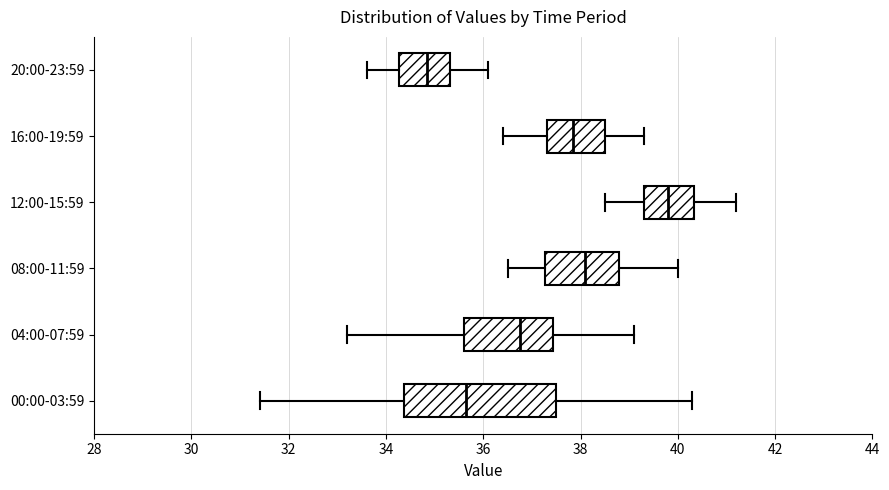

Where does the median line of the box for 12:00-15:59 sit on the x-axis? The values are not printed on the chart, so give them approximately, as read against the axis.

39.8